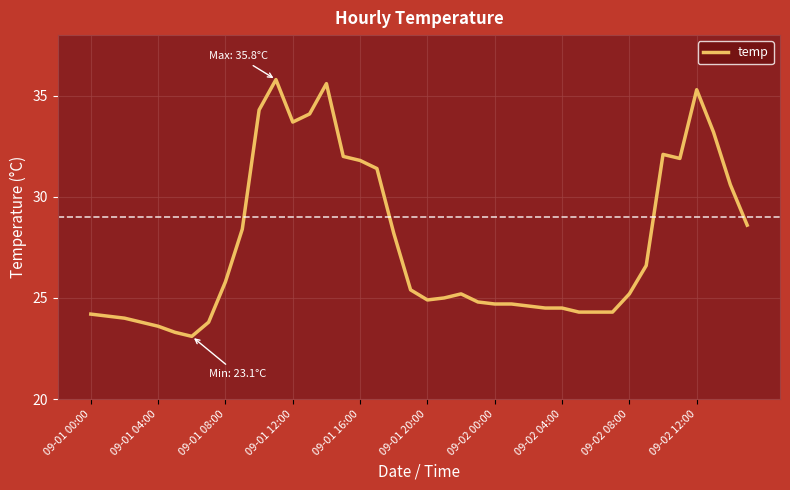

What is the maximum value shown in the chart?

35.8